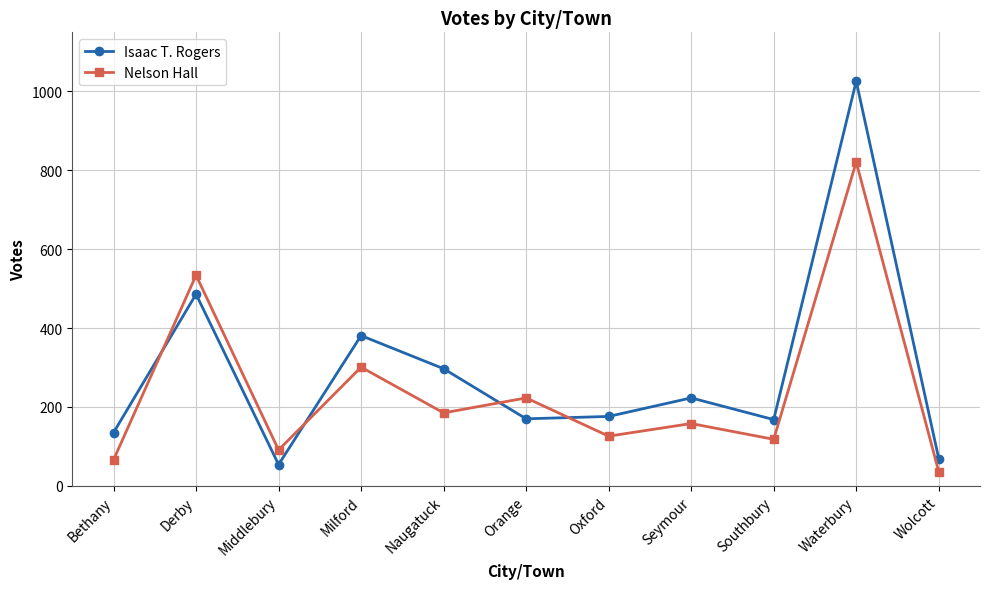

After their last crossing, which series has the higher values: Nelson Hall or Isaac T. Rogers?

Isaac T. Rogers